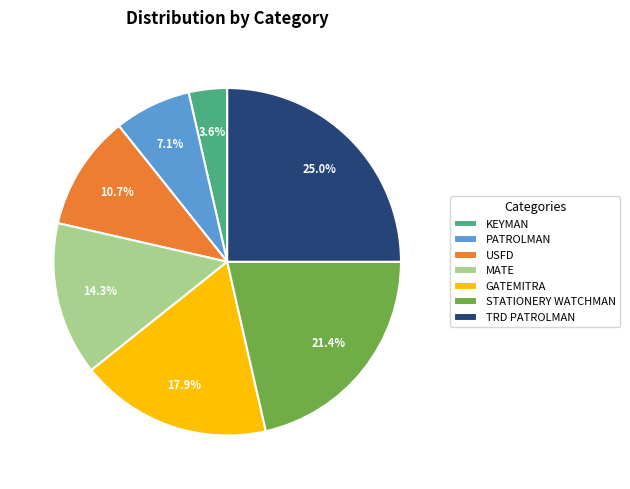

Which slice is the largest?

TRD PATROLMAN